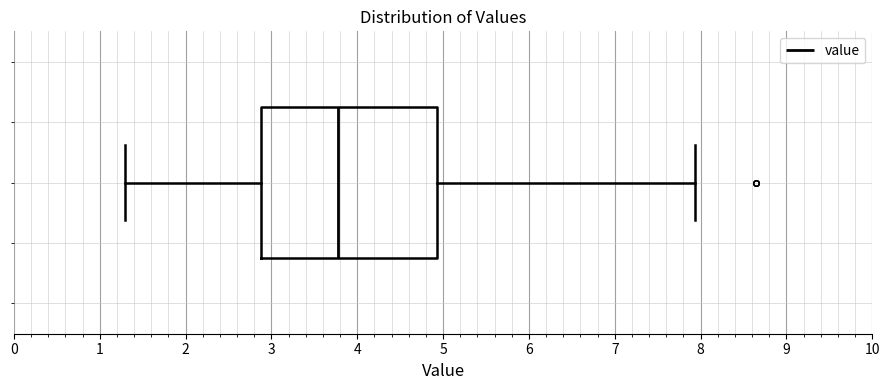

Transcribe this box plot: give where the median line is, the range the box spans, and where the two whiskers end, as read against the x-axis. The values are not printed on the chart, so give them approximately, as read against the axis.

median 3.8, box 2.9 to 4.9, whiskers 1.3 to 7.9